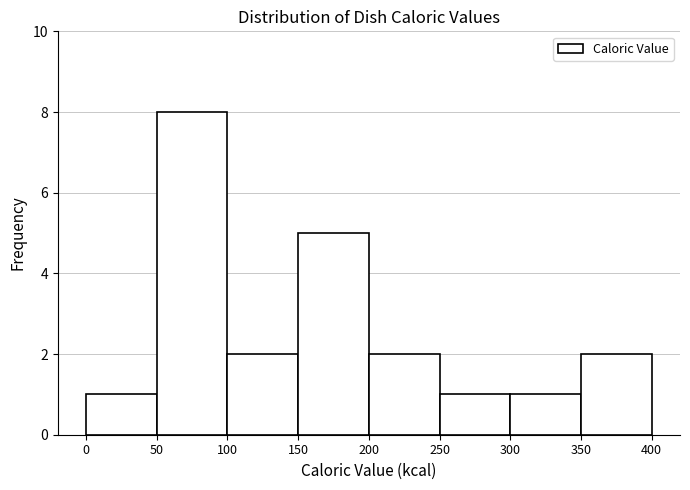

How tall is the bar that spans 50 to 100 on the x-axis? The values are not printed on the chart, so give them approximately, as read against the axis.

8